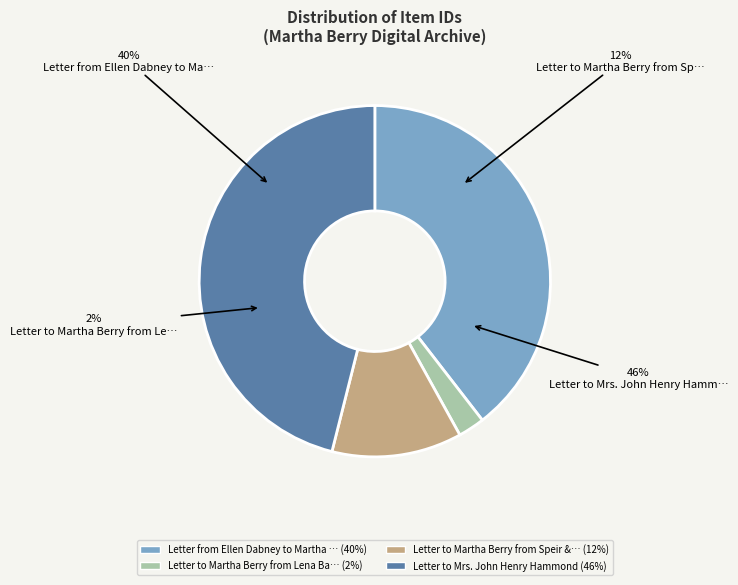

To the nearest percent, what is the average slice percentage?

25%